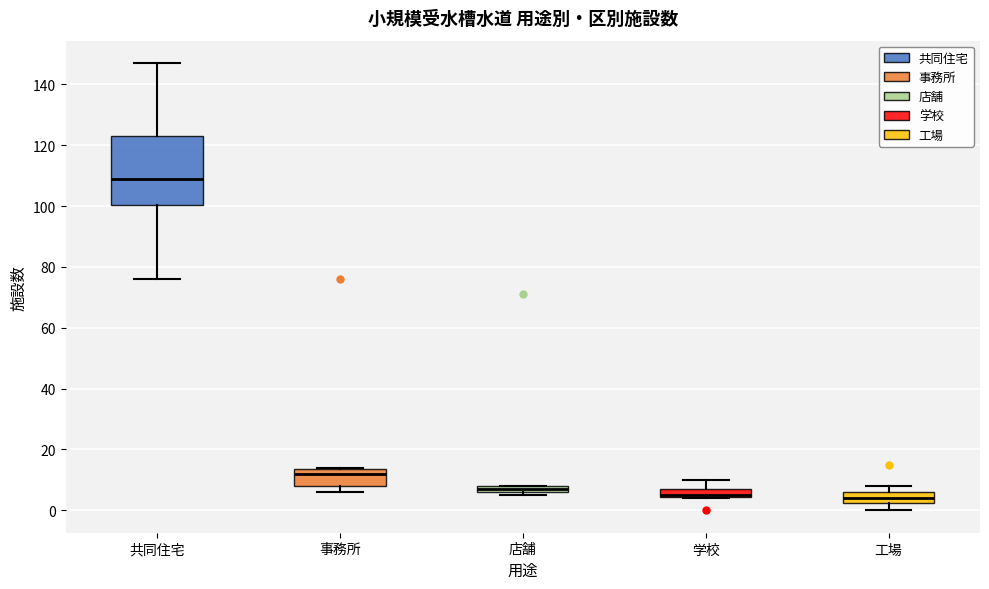

Comparing the boxes themselves (not the whiskers), which one is the tallest?

共同住宅